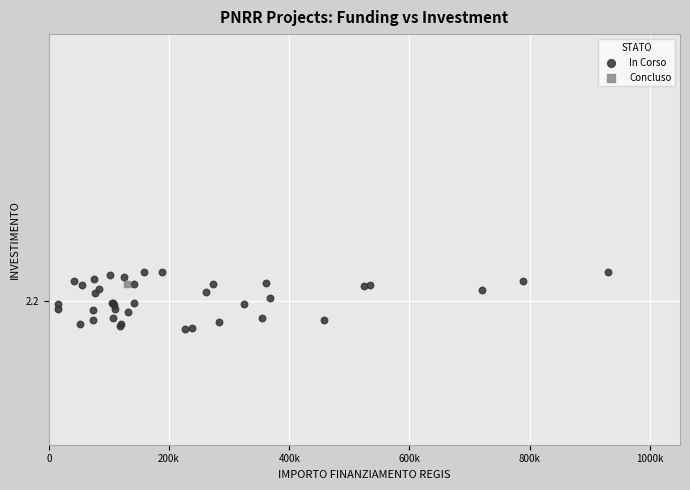

What are all the series names shown in the legend?

In Corso, Concluso